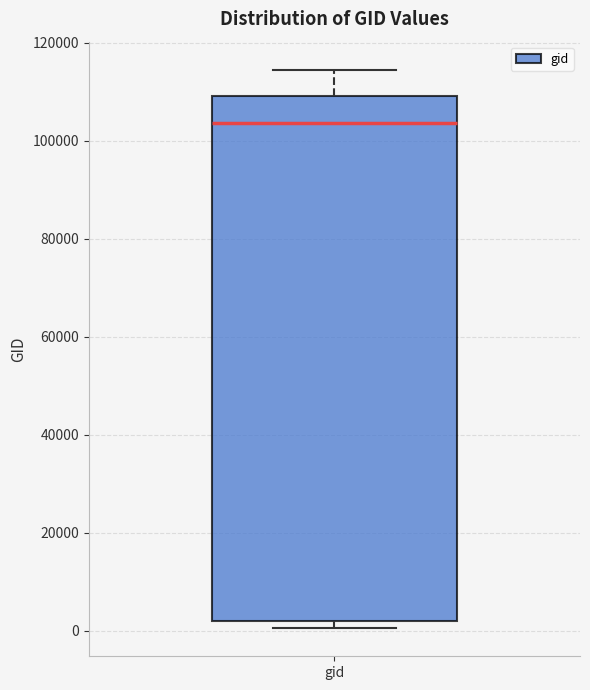

Transcribe this box plot: give where the median line is, the range the box spans, and where the two whiskers end, as read against the y-axis. The values are not printed on the chart, so give them approximately, as read against the axis.

median 104000, box 2000 to 110000, whiskers 0 to 114000